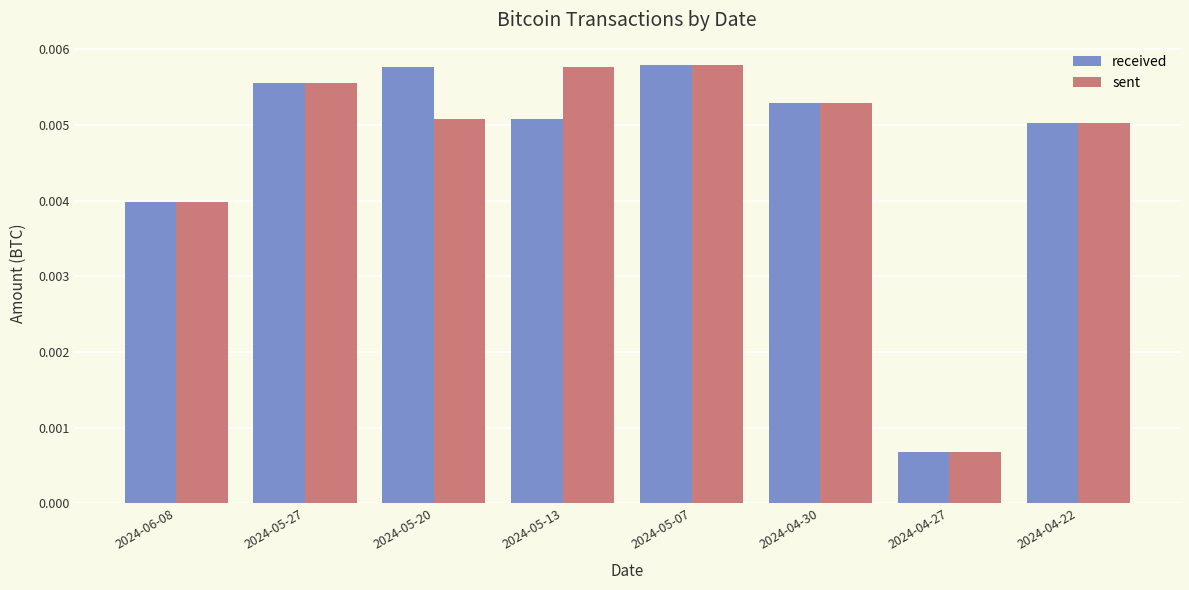

Which category has the lowest value across all series?

2024-04-27